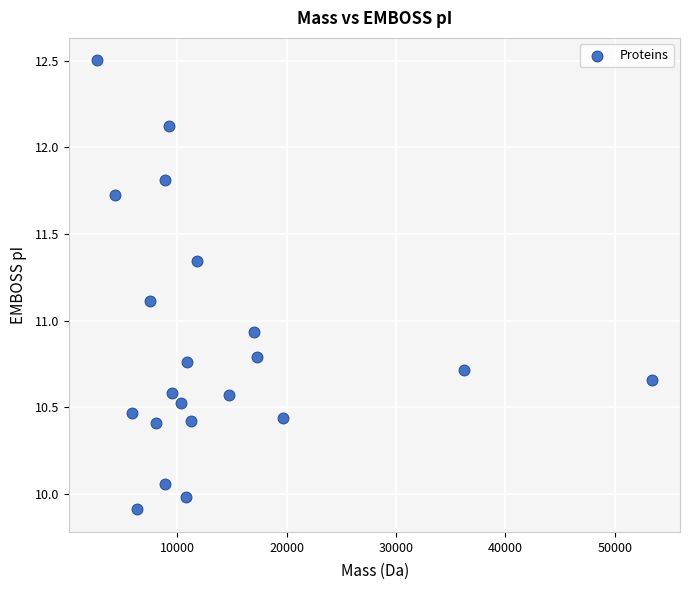

What is the range of X values (max minus min)?

50768.4